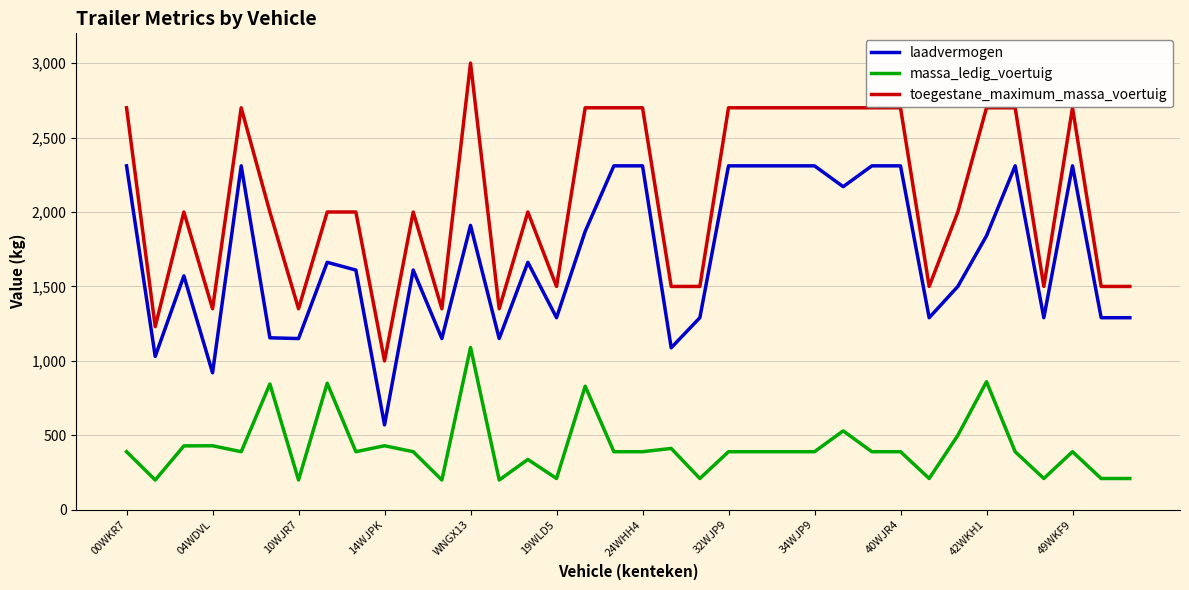

Rank the series by their average value, from lowest to highest.

massa_ledig_voertuig, laadvermogen, toegestane_maximum_massa_voertuig